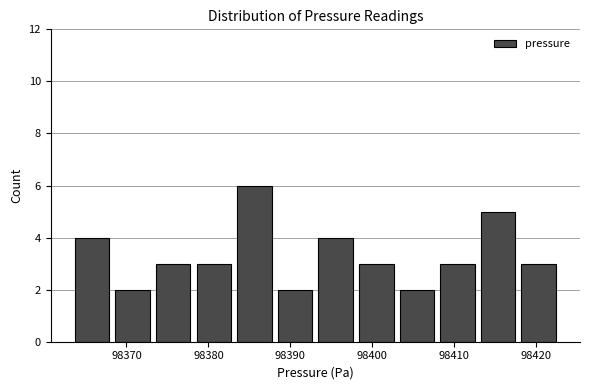

Reading left to right, list every bar in this chart as the range it spans on the x-axis followed by its height. Neither the bar edges nor the heights are printed on the chart, so give them approximately, as read against the axes.

98363 to 98368: 4
98368 to 98373: 2
98373 to 98378: 3
98378 to 98383: 3
98383 to 98388: 6
98388 to 98393: 2
98393 to 98398: 4
98398 to 98403: 3
98403 to 98408: 2
98408 to 98413: 3
98413 to 98418: 5
98418 to 98423: 3